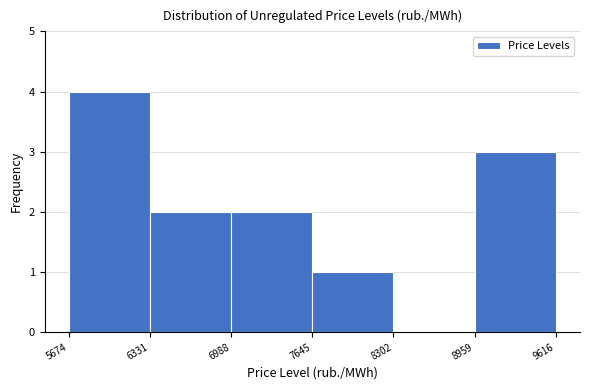

Reading left to right, list every bar in this chart as the range it spans on the x-axis followed by its height. The values are not printed on the chart, so give them approximately, as read against the axis.

5674 to 6331: 4
6331 to 6988: 2
6988 to 7645: 2
7645 to 8302: 1
8302 to 8959: 0
8959 to 9616: 3